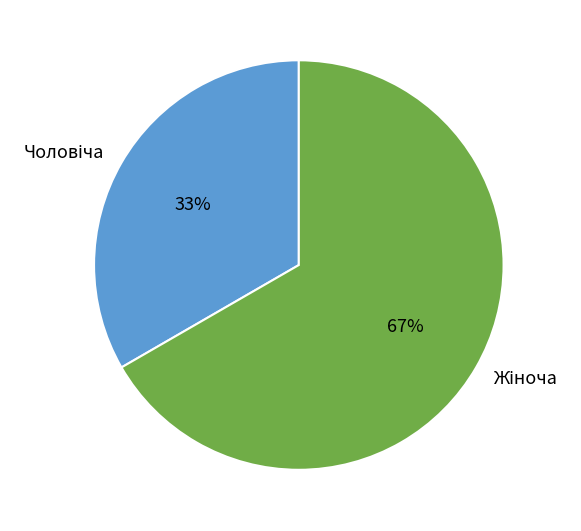

Is there any slice that represents more than half of the pie?

Yes